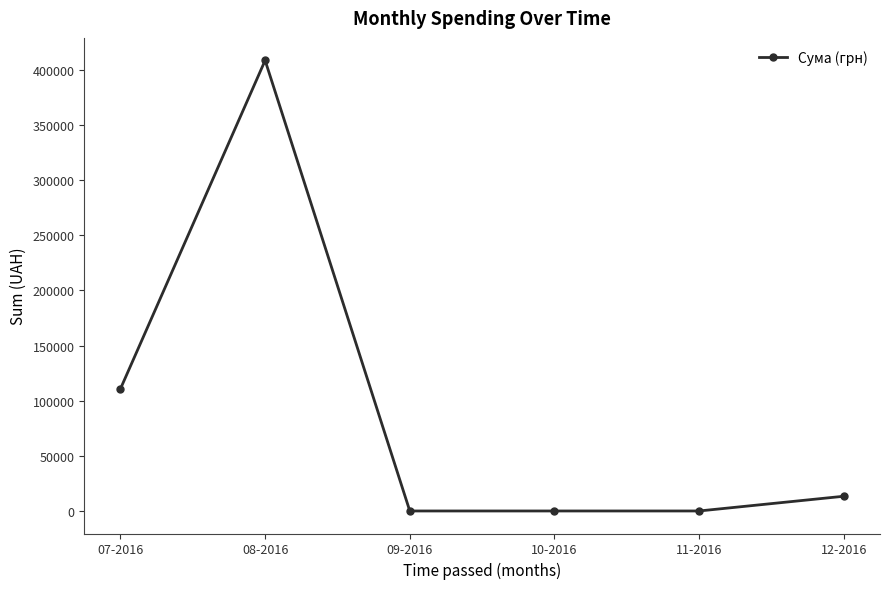

At which label is the value closest to 204313?

07-2016